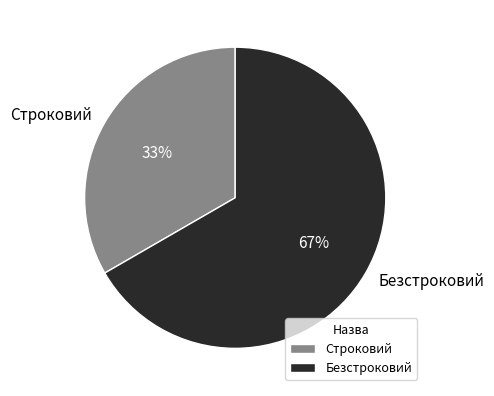

Do Безстроковий and Строковий together represent more than half of the pie?

Yes